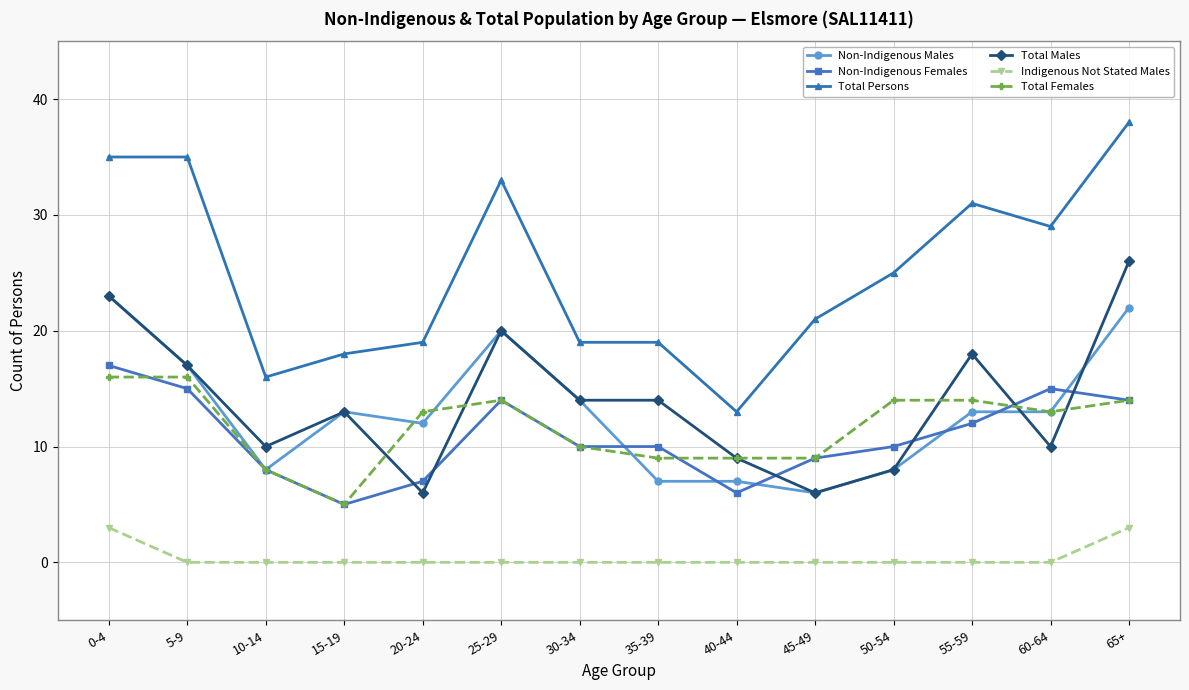

The Non-Indigenous Females series shows 10 at 30-34. True or false?

True